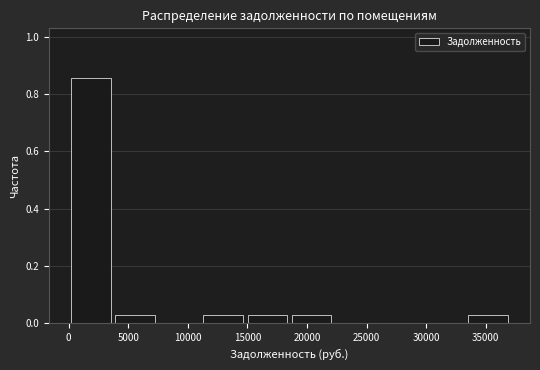

Reading left to right, list every bar in this chart as the range it spans on the x-axis followed by its height. Neither the bar edges nor the heights are printed on the chart, so give them approximately, as read against the axes.

0 to 3500: 0.86
3500 to 7500: 0.02
7500 to 11000: 0
11000 to 15000: 0.02
15000 to 18500: 0.02
18500 to 22000: 0.02
22000 to 26000: 0
26000 to 29500: 0
29500 to 33500: 0
33500 to 37000: 0.02